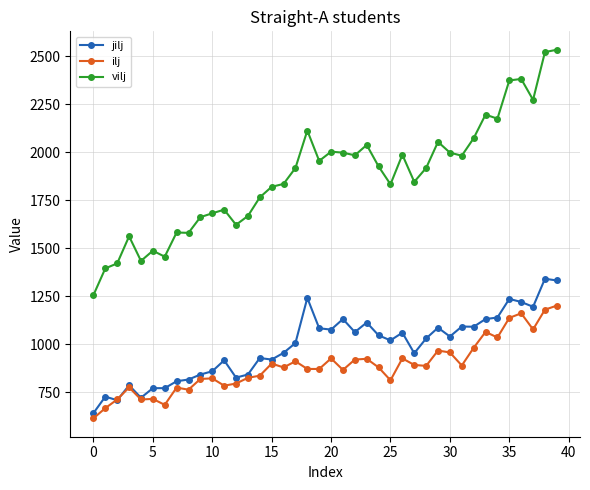

What is the highest value of the jilj series?

1342